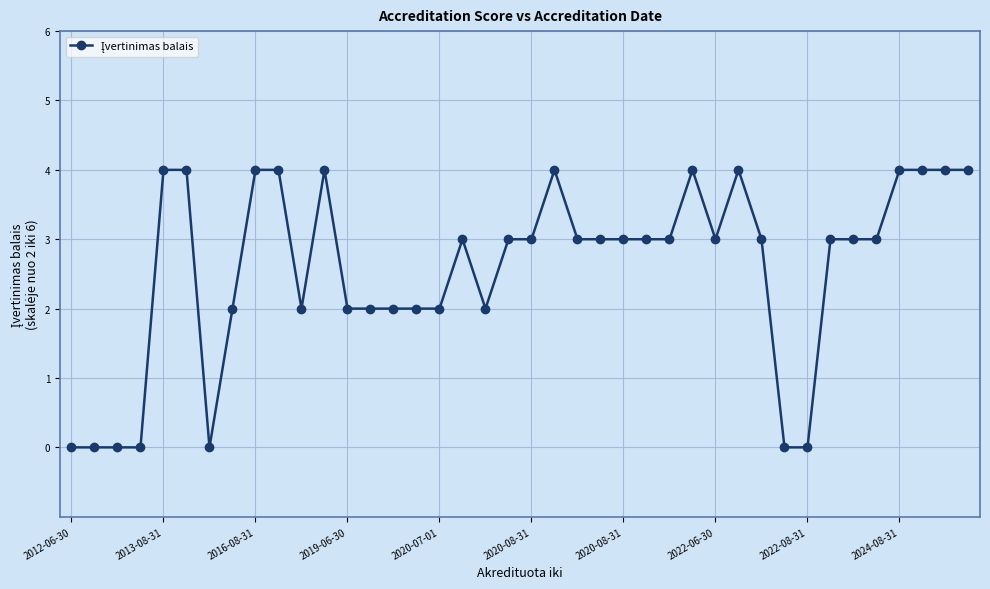

What is the value of the 12th point from the left?

4